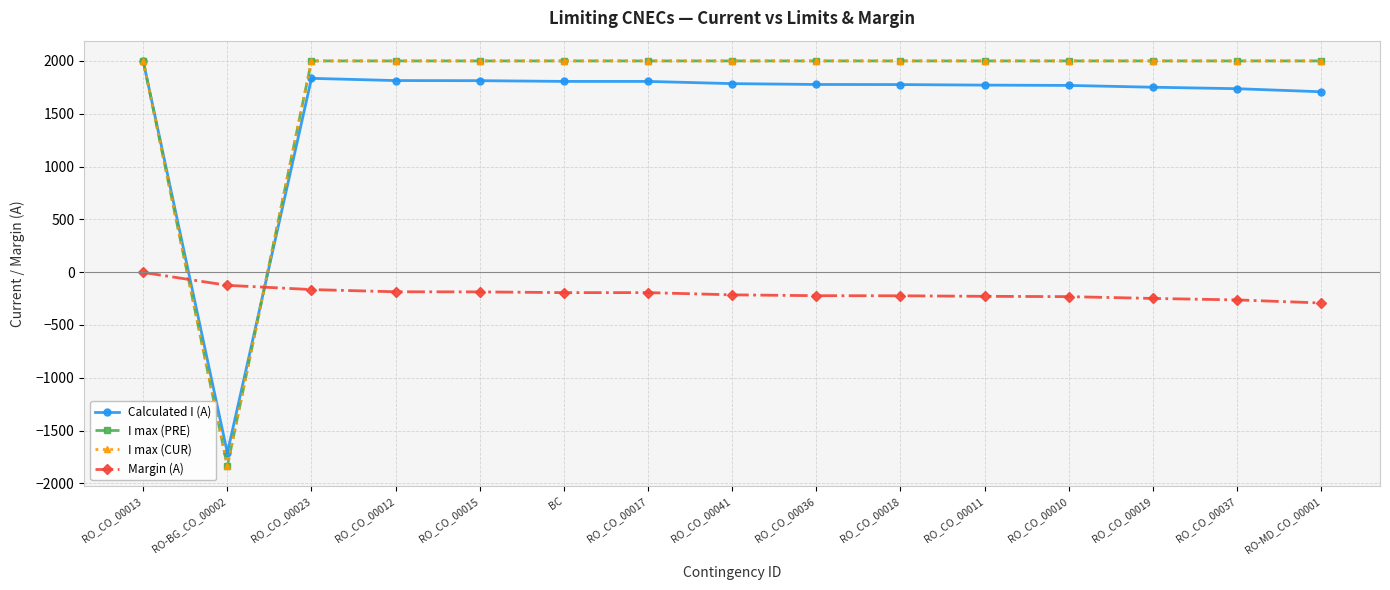

True or false: I max (CUR) and Margin (A) intersect in this chart.

True